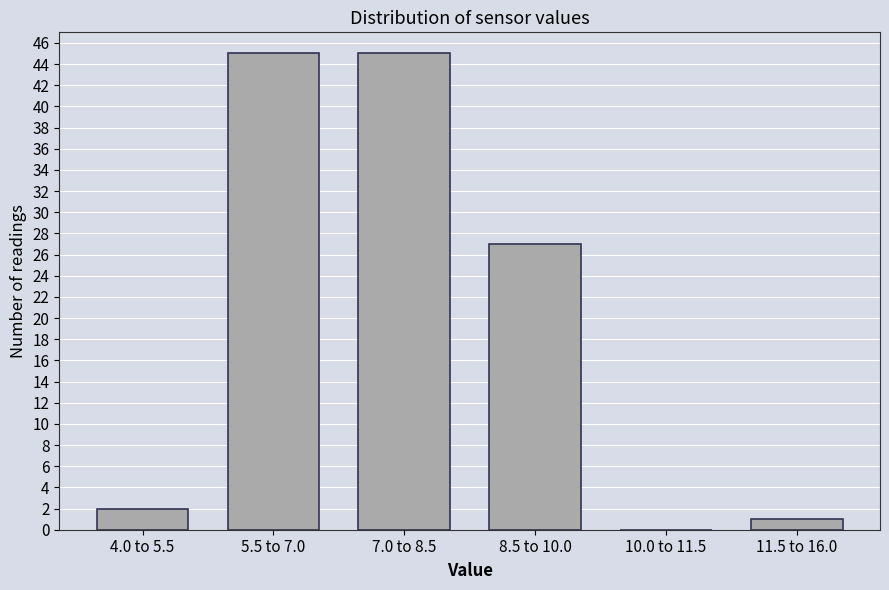

Reading left to right, what are all the values shown in this chart?

4.0 to 5.5=2	5.5 to 7.0=45	7.0 to 8.5=45	8.5 to 10.0=27	10.0 to 11.5=0	11.5 to 16.0=1